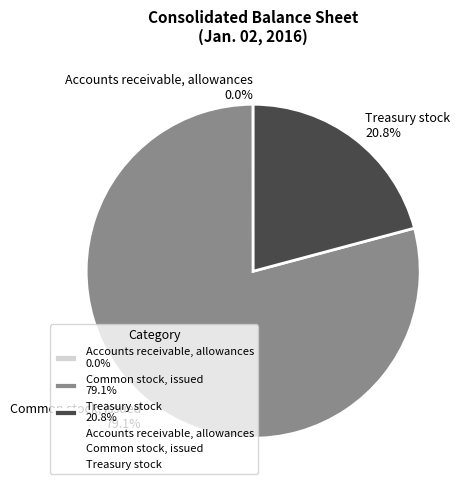

What is the ratio of the value at Common stock, issued 79.1% to the value at Treasury stock 20.8%?

3.8